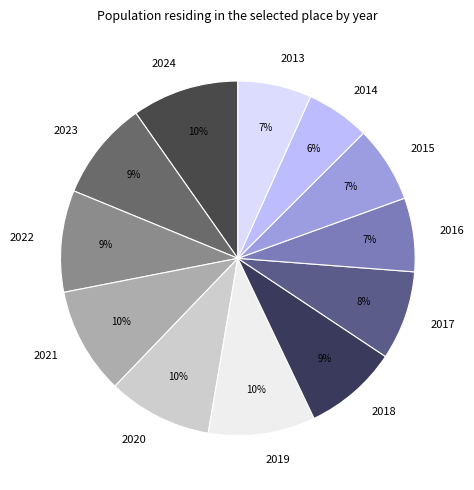

Is the sum of 2021 and 2017 greater than half?

No